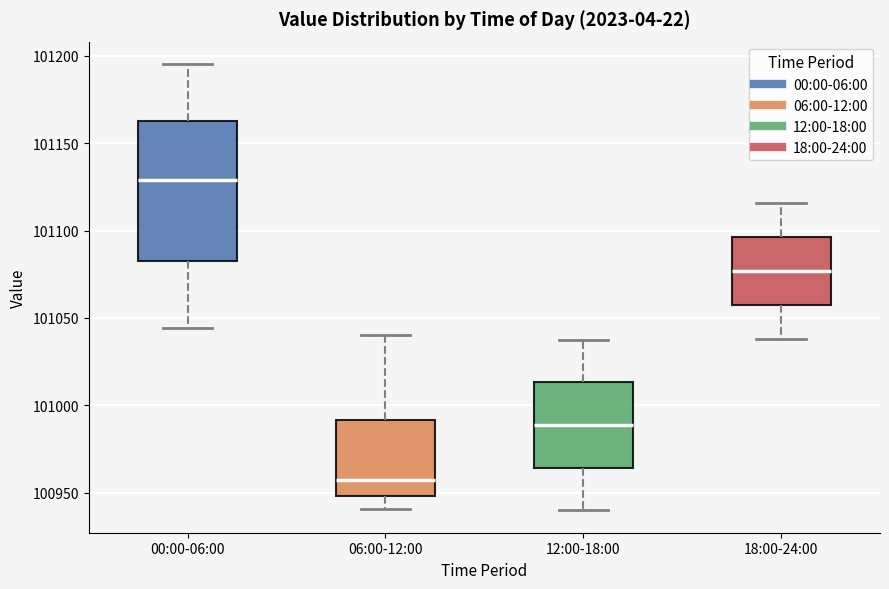

Which box's median line is the lowest?

06:00-12:00